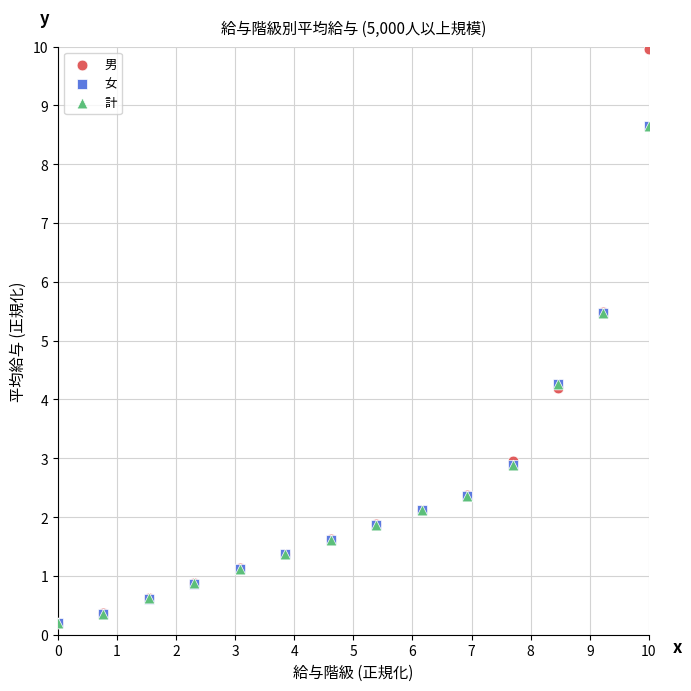

What are all the series names shown in the legend?

男, 女, 計